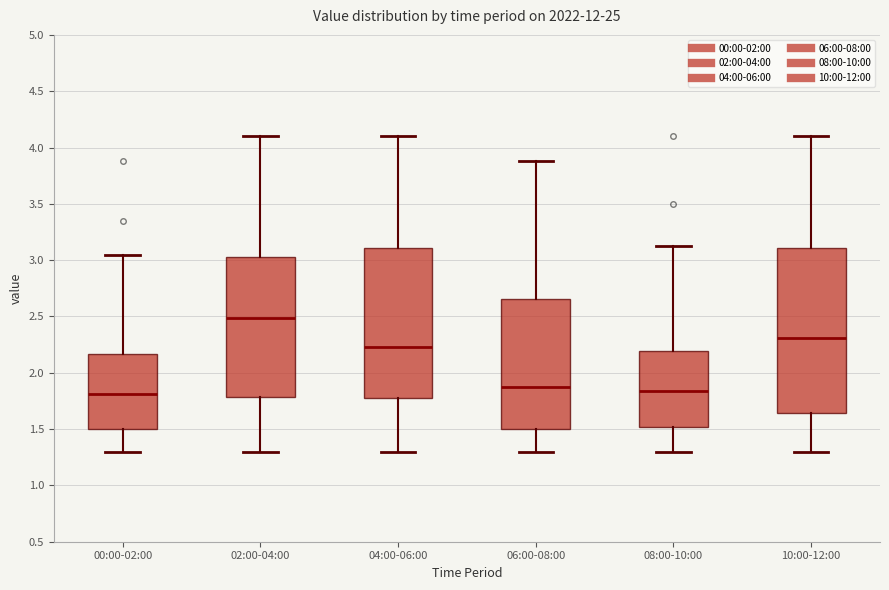

Reading left to right, read every box against the y-axis: the position of its median line, the range the box covers, and the ends of its whiskers. The values are not printed on the chart, so give them approximately, as read against the axis.

00:00-02:00: median 1.80, box 1.50 to 2.15, whiskers 1.30 to 3.05
02:00-04:00: median 2.50, box 1.80 to 3.05, whiskers 1.30 to 4.10
04:00-06:00: median 2.25, box 1.80 to 3.10, whiskers 1.30 to 4.10
06:00-08:00: median 1.90, box 1.50 to 2.65, whiskers 1.30 to 3.90
08:00-10:00: median 1.85, box 1.50 to 2.20, whiskers 1.30 to 3.15
10:00-12:00: median 2.30, box 1.65 to 3.10, whiskers 1.30 to 4.10